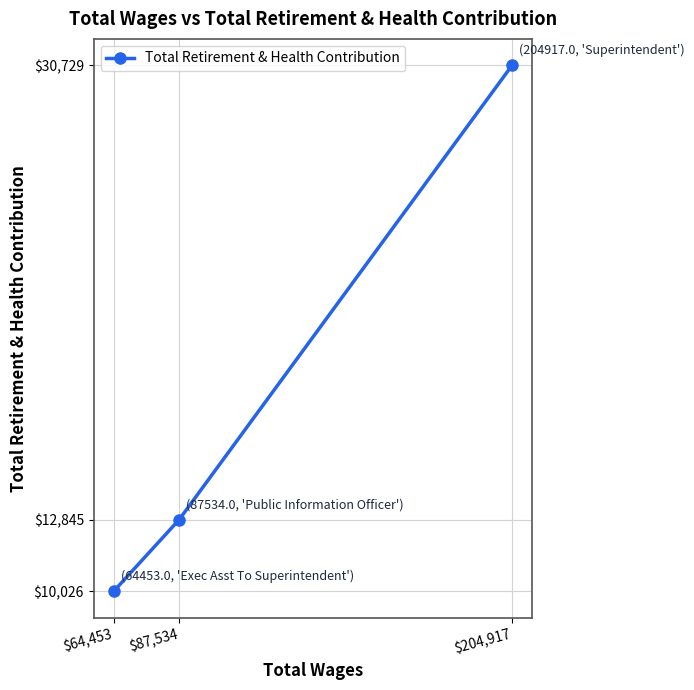

Reading left to right, transcribe all the data shown in this chart.

$64,453=10026	$87,534=12845	$204,917=30729